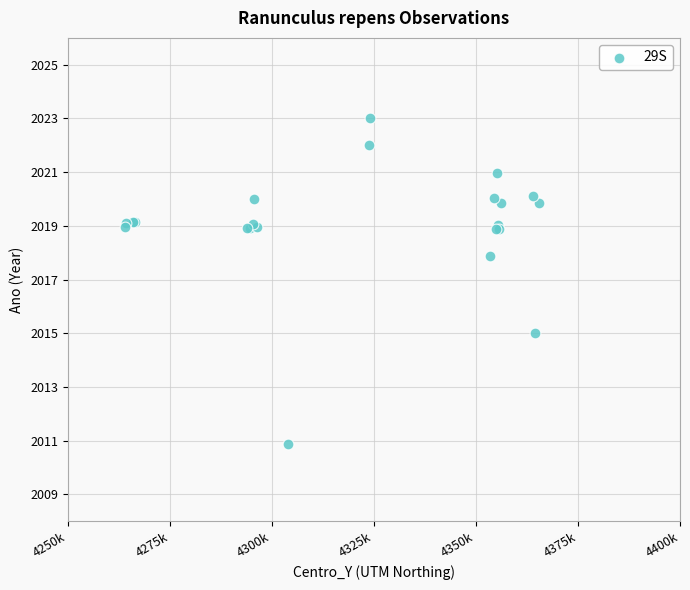

What Y value in the scatter plot is closest to 2016?

2015.0